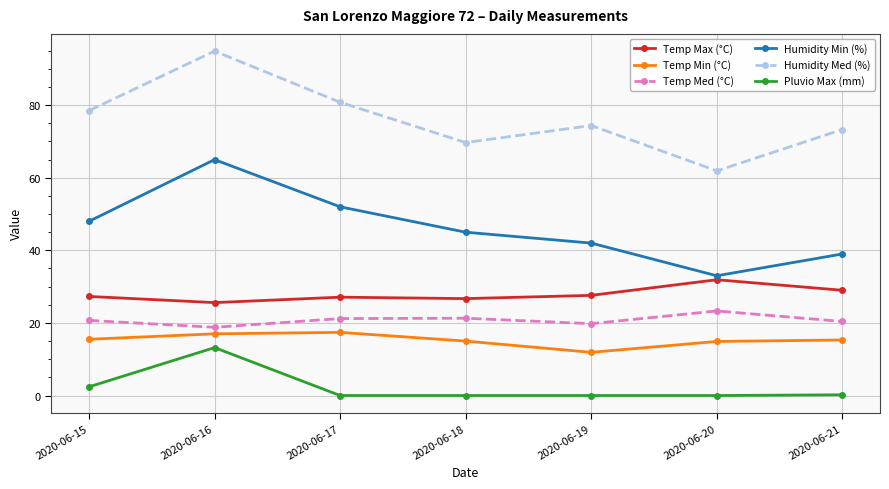

Count the number of categories in the chart.

7